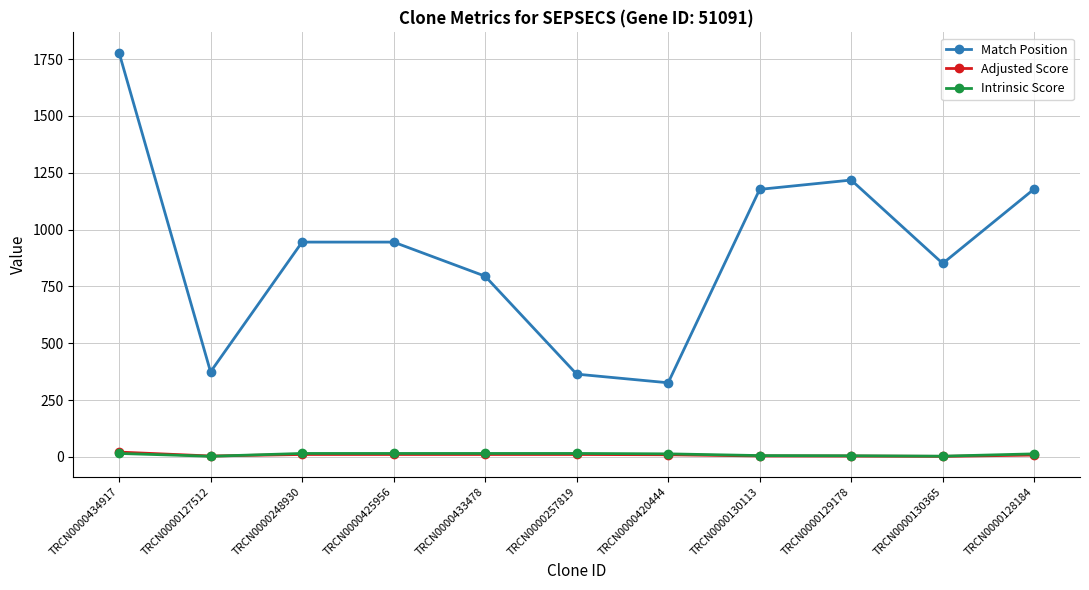

Which series has the largest range (max minus min)?

Match Position